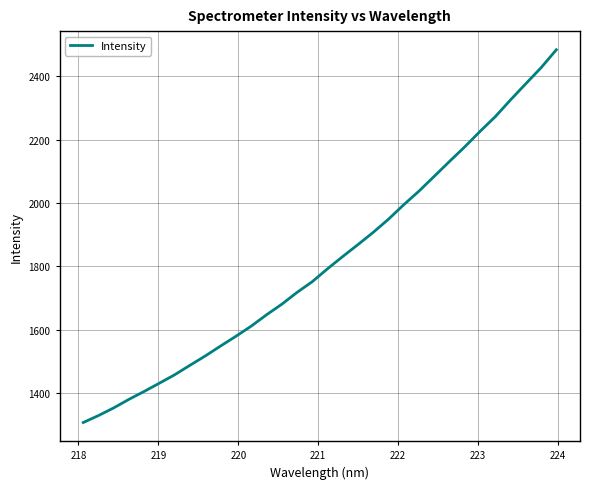

What is the difference between the maximum and minimum values?

1176.7